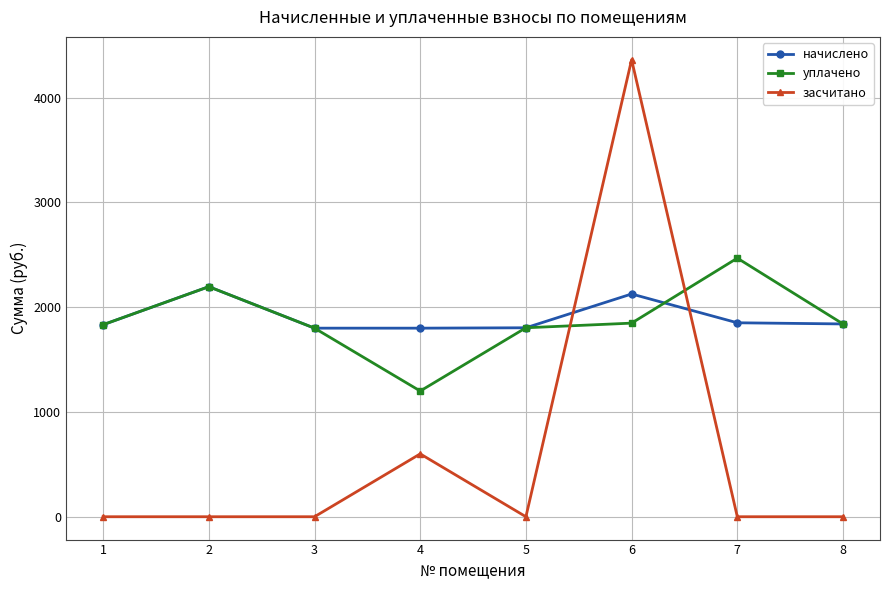

What is the total value across all series at 8?

3680.6